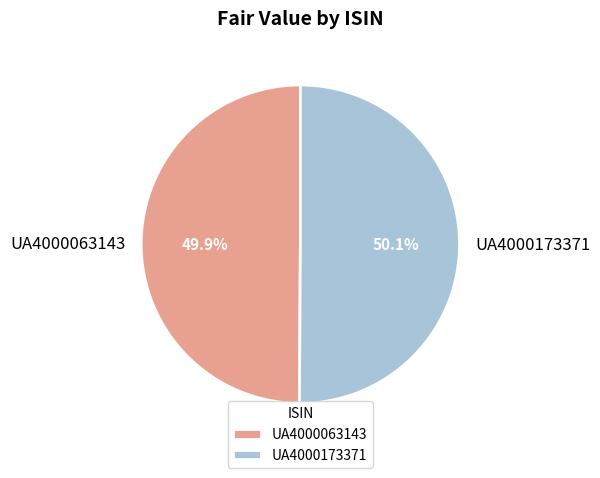

Combined, do UA4000173371 and UA4000063143 account for over 50%?

Yes